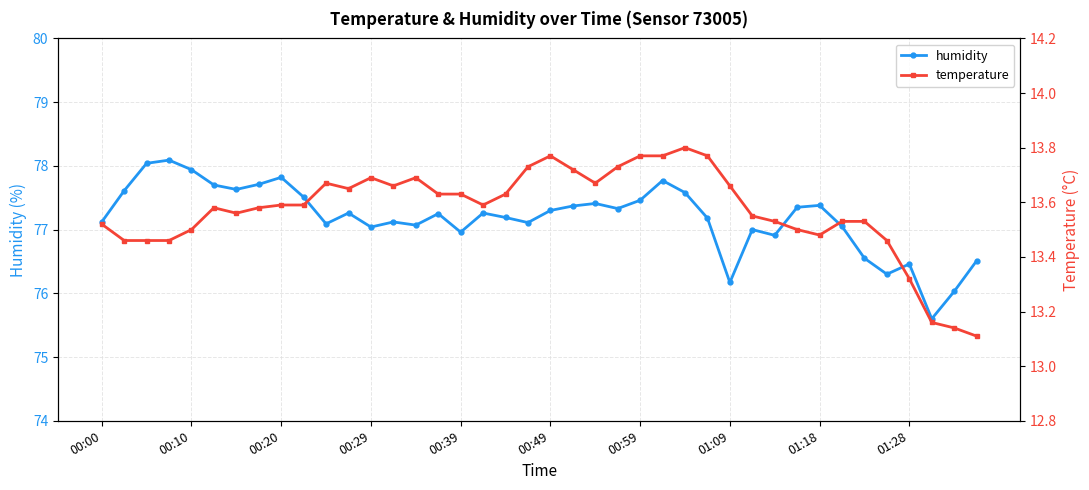

True or false: humidity has more than 2 points higher than both neighbors.

True